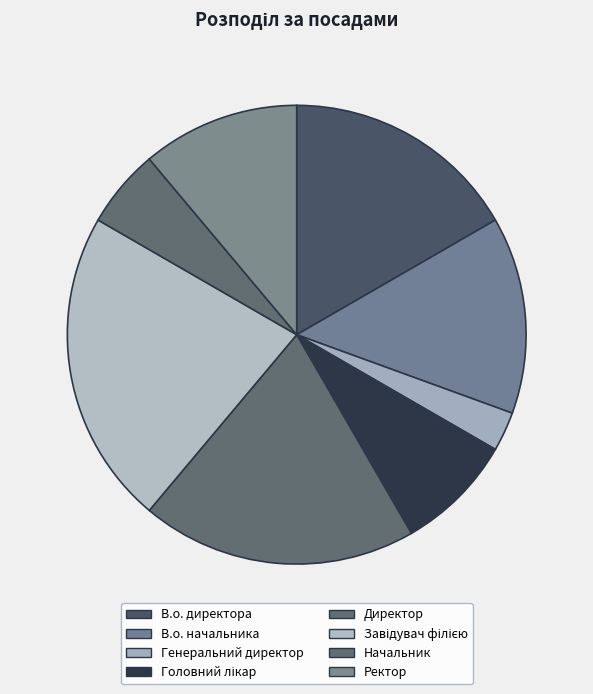

How many slices are in this pie chart?

8